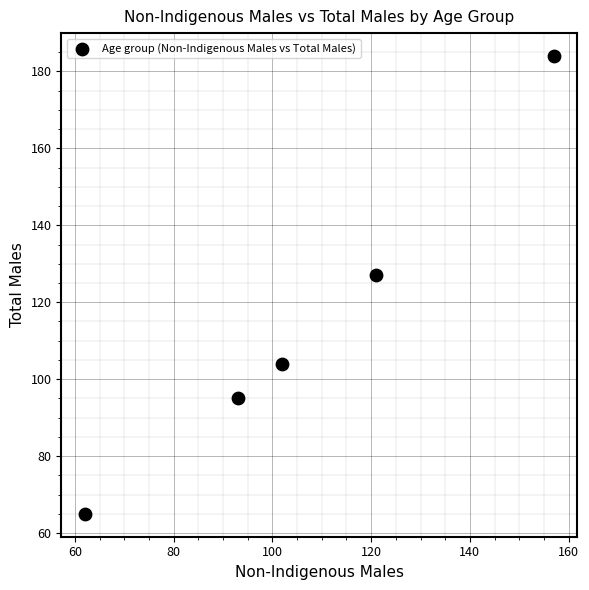

What Y value in the scatter plot is closest to 124?

127